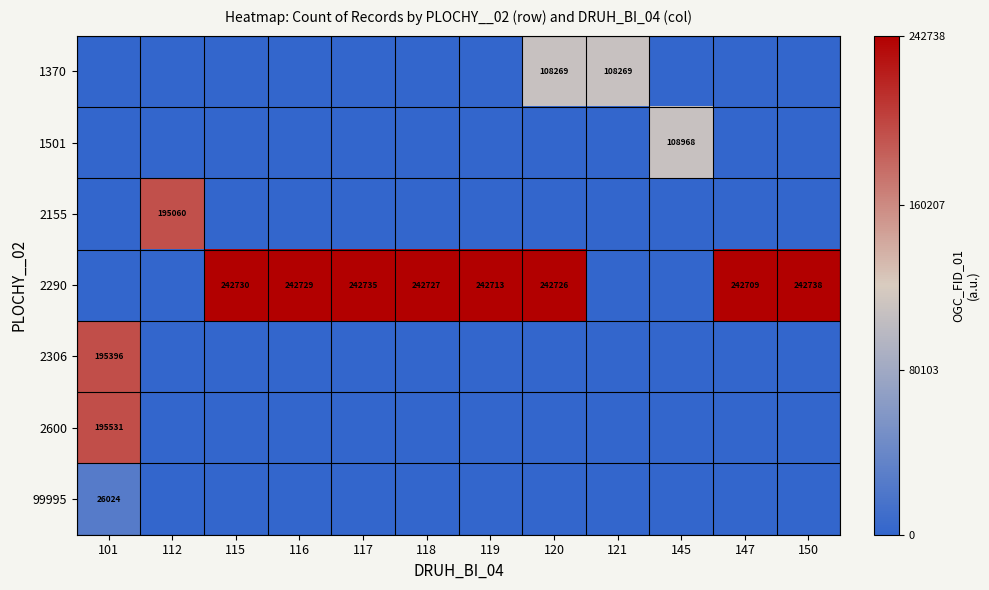

Count the number of data series in this chart.

7